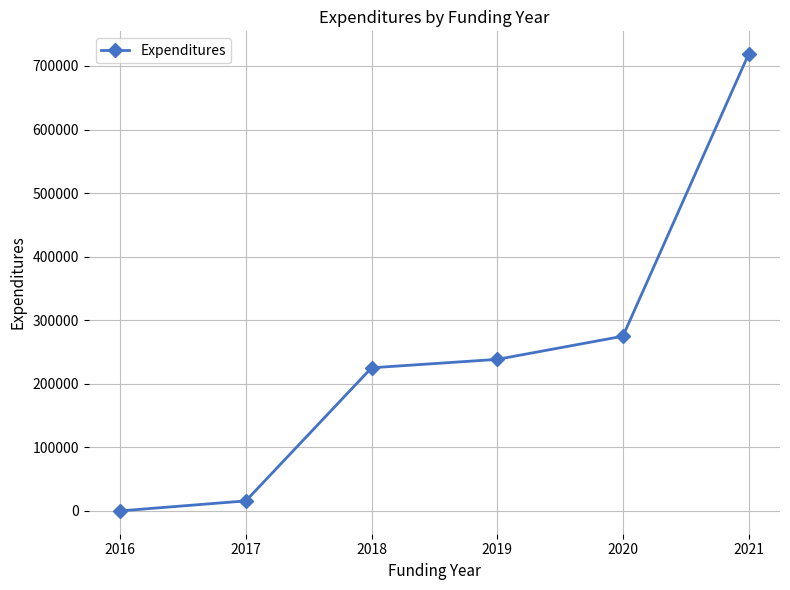

How many positive values are there?

5